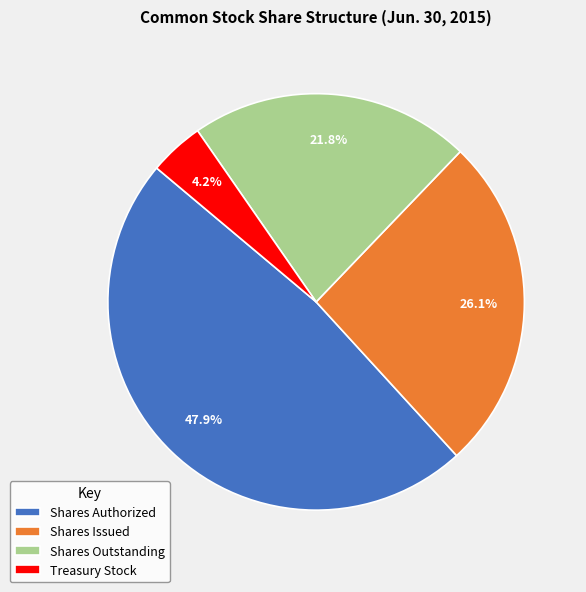

To the nearest percent, what is the difference between the largest and smallest slice percentages?

44%